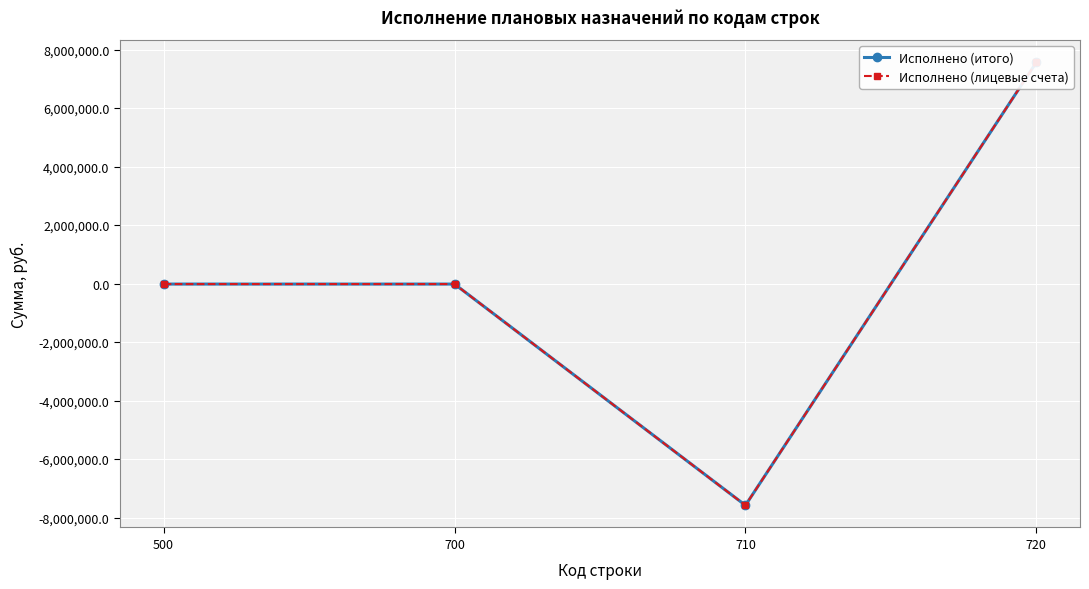

The value of Исполнено (лицевые счета) at 710 is -7578473.1. True or false?

True